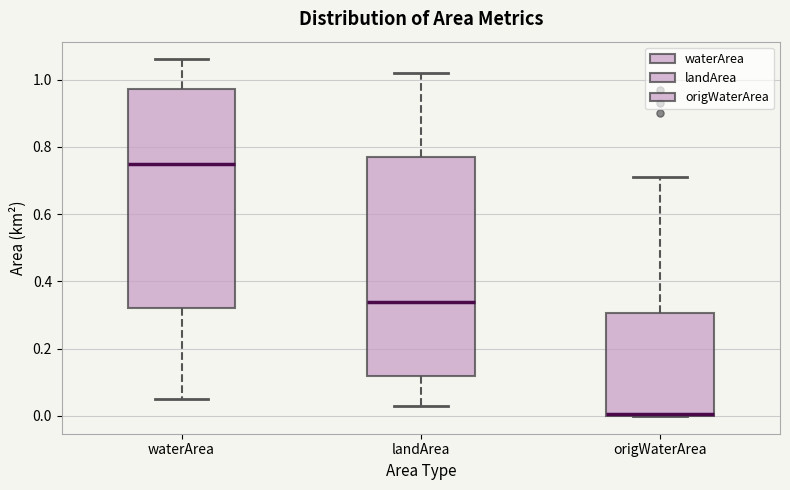

Reading left to right, transcribe this box plot: for each box, give where its median line is, the range the box spans, and where its two whiskers end, as read against the y-axis. The values are not printed on the chart, so give them approximately, as read against the axis.

waterArea: median 0.76, box 0.32 to 0.98, whiskers 0.06 to 1.06
landArea: median 0.34, box 0.12 to 0.78, whiskers 0.04 to 1.02
origWaterArea: median 0.00, box 0.00 to 0.30, whiskers 0.00 to 0.72